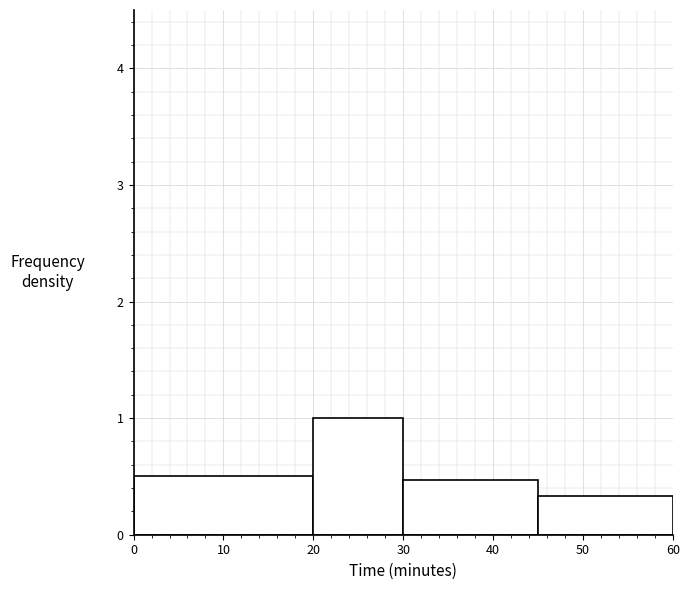

Reading left to right, transcribe this chart: for each bar, give the range it covers on the x-axis and its height. The values are not printed on the chart, so give them approximately, as read against the axis.

0 to 20: 0.5
20 to 30: 1.0
30 to 45: 0.5
45 to 60: 0.3